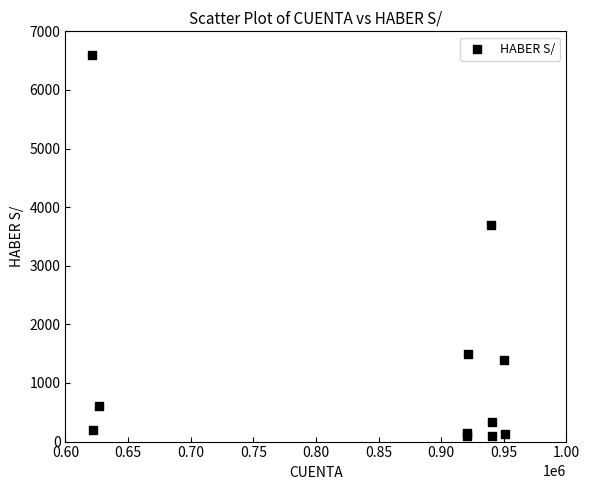

What Y value in the scatter plot is closest to 3351?

3700.0